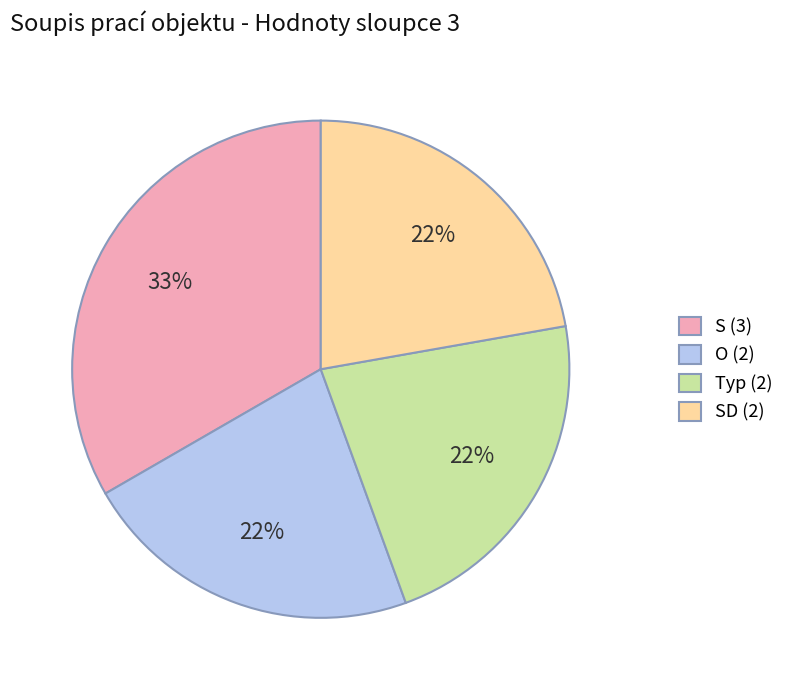

The S (3) slice represents 33% of the pie. True or false?

True